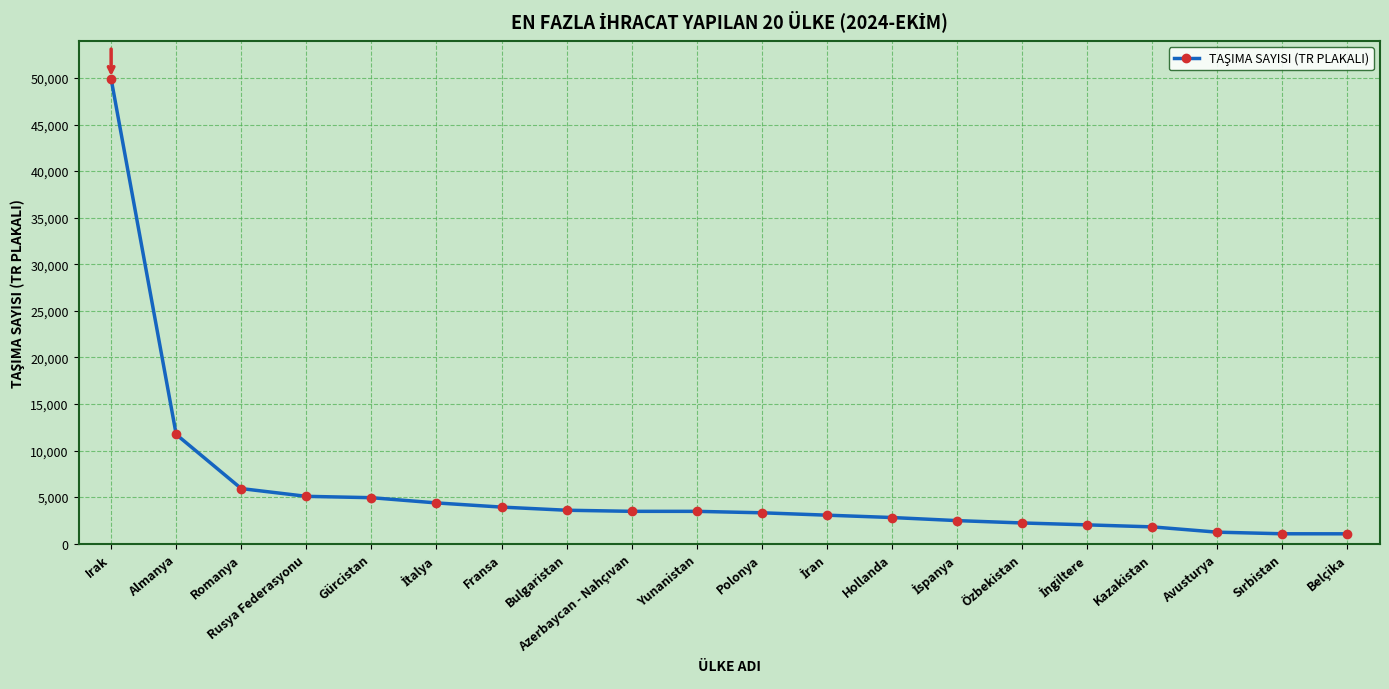

What is the change in value from Fransa to Avusturya?

-2693